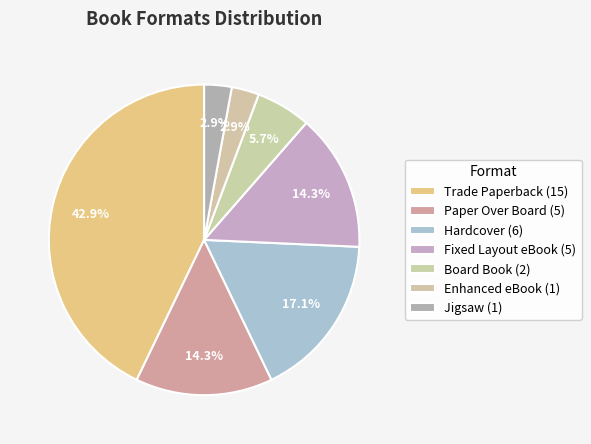

Rank the categories by value from highest to lowest.

Trade Paperback, Hardcover, Paper Over Board, Fixed Layout eBook, Board Book, Enhanced eBook, Jigsaw